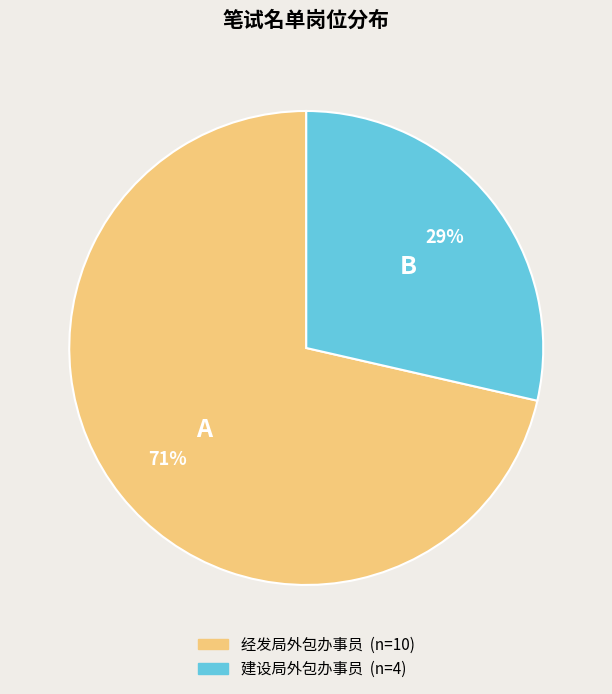

What is the smallest slice in the pie chart?

建设局外包办事员